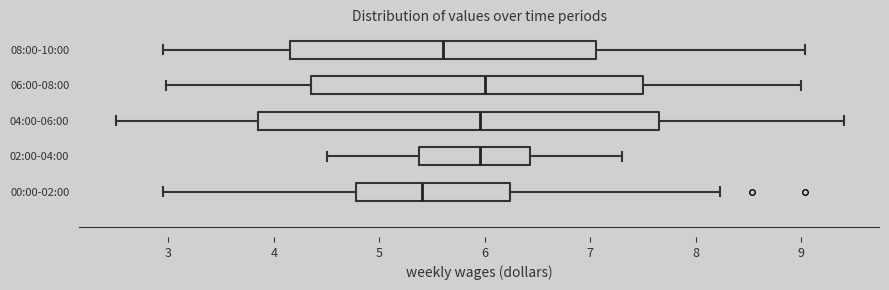

Reading bottom to top, read every box against the x-axis: the position of its median line, the range the box covers, and the ends of its whiskers. The values are not printed on the chart, so give them approximately, as read against the axis.

00:00-02:00: median 5.4, box 4.8 to 6.2, whiskers 3.0 to 8.2
02:00-04:00: median 6.0, box 5.4 to 6.4, whiskers 4.5 to 7.3
04:00-06:00: median 6.0, box 3.9 to 7.7, whiskers 2.5 to 9.4
06:00-08:00: median 6.0, box 4.4 to 7.5, whiskers 3.0 to 9.0
08:00-10:00: median 5.6, box 4.2 to 7.1, whiskers 3.0 to 9.0